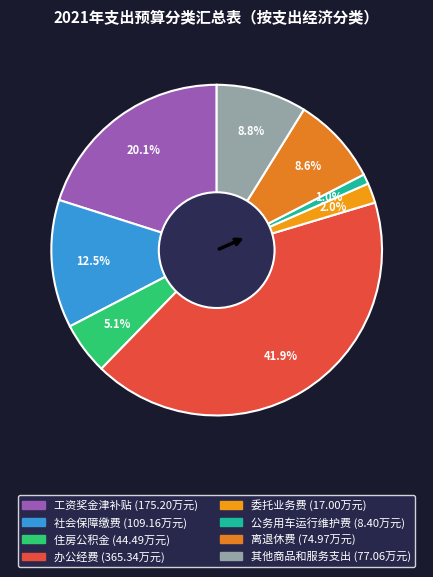

Combined, what portion of the pie is 其他商品和服务支出 and 办公经费?

50.8%